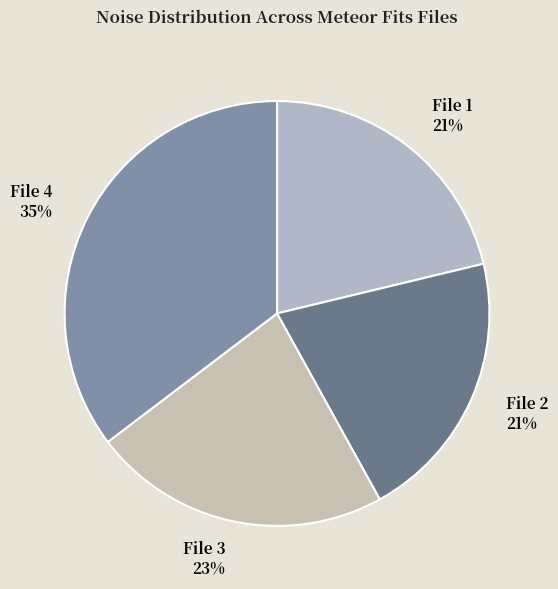

The File 3 23% slice represents 33% of the pie. True or false?

False